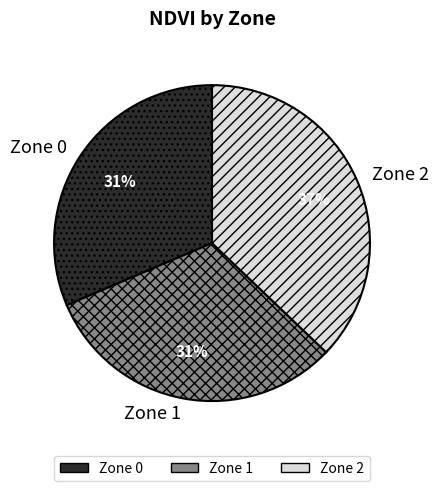

Which category has the biggest portion of the pie?

Zone 2